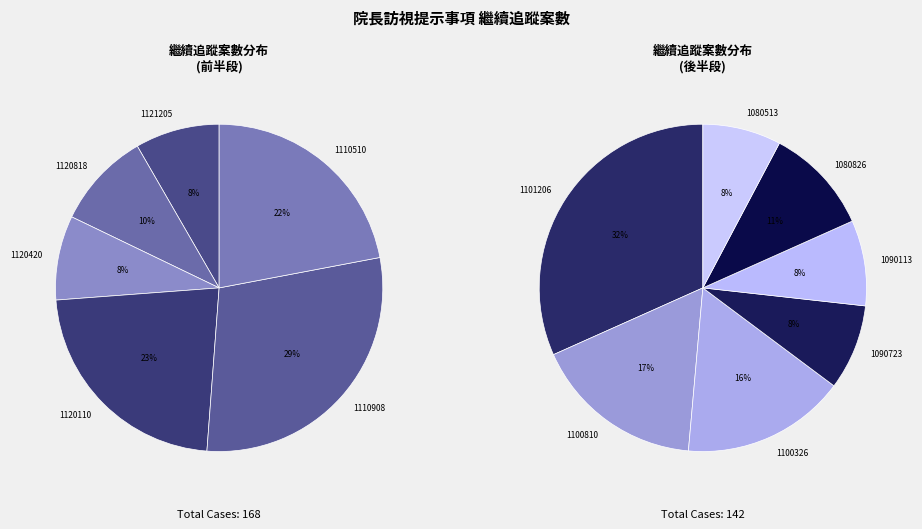

Count the number of slices in the pie.

13